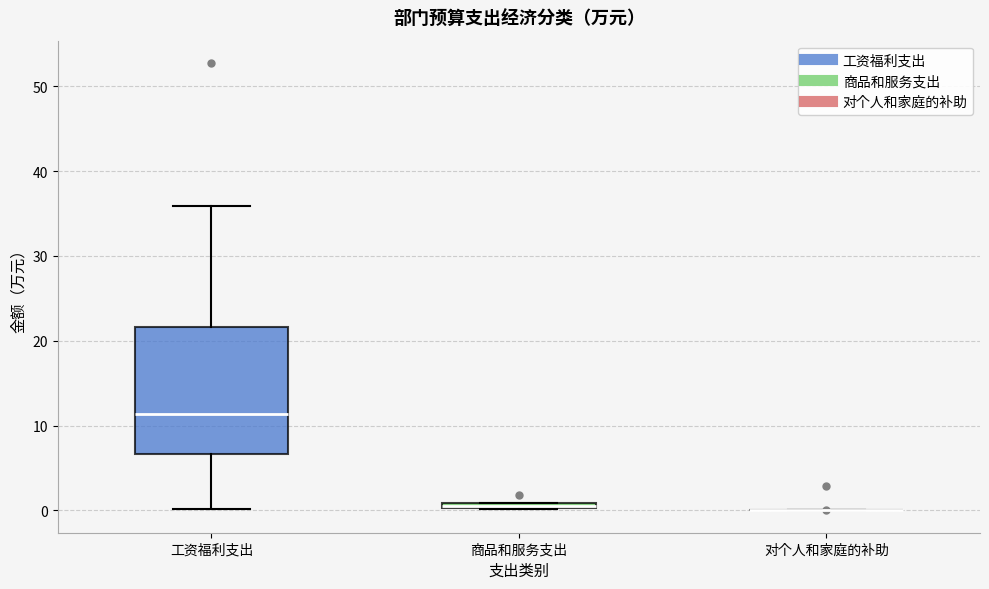

Comparing the boxes themselves (not the whiskers), which one is the tallest?

工资福利支出